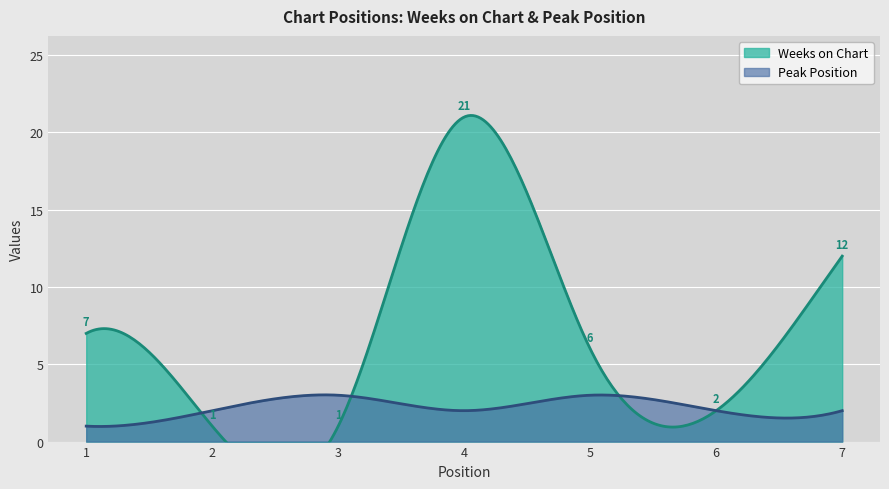

Reading right to left, list all the values displayed in this chart.

Weeks on Chart: 12	2	6	21	1	1	7
Peak Position: 2	2	3	2	3	2	1